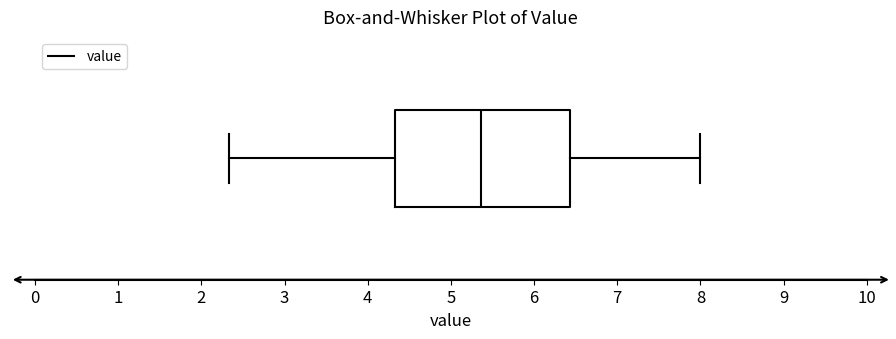

Where is the right edge of the box on the x-axis? The values are not printed on the chart, so give them approximately, as read against the axis.

6.4